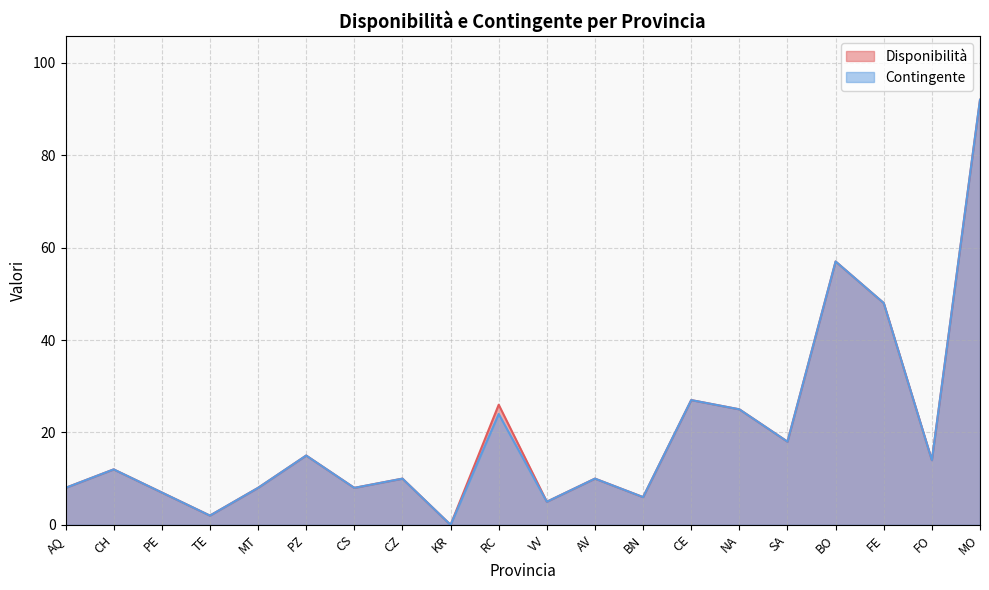

List the labels in order of Disponibilità value, smallest first.

KR, TE, VV, BN, PE, AQ, MT, CS, CZ, AV, CH, FO, PZ, SA, NA, RC, CE, FE, BO, MO